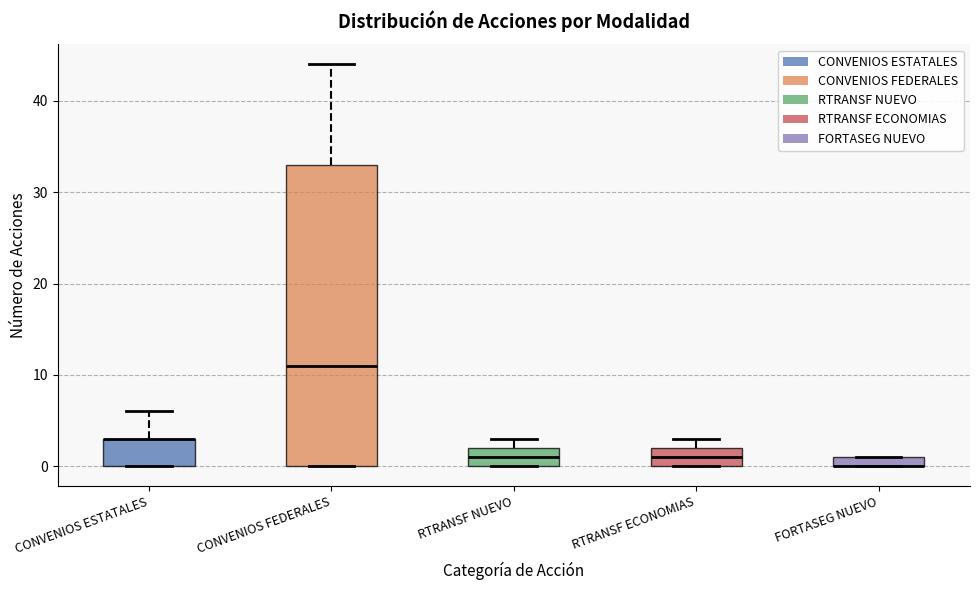

Which box is the tallest, from its lower edge to its upper edge?

CONVENIOS FEDERALES